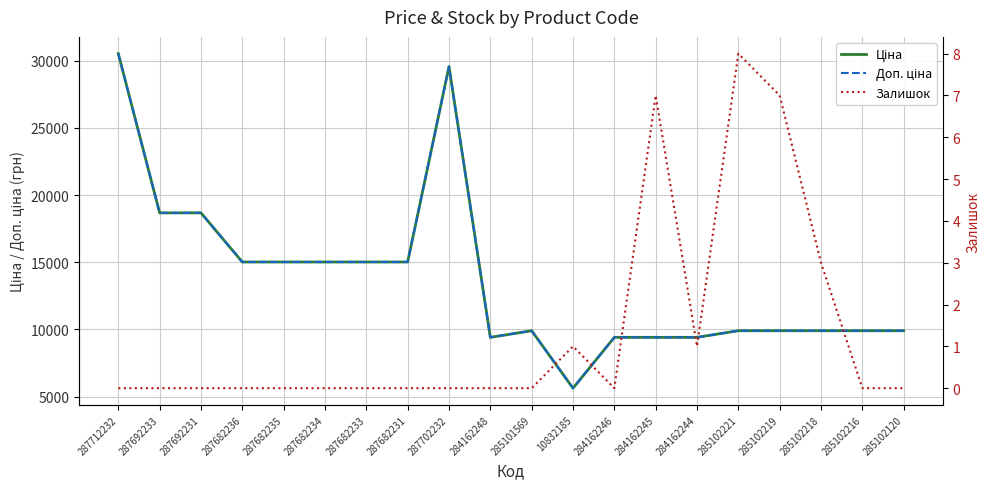

What is the difference between the second highest and minimum values in the Залишок series?

7.0